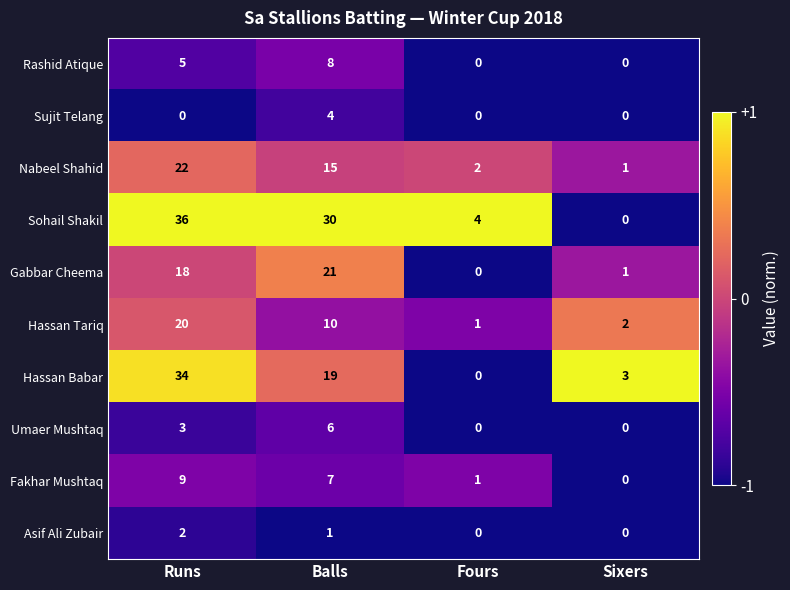

Which category has the highest value across all series?

Runs